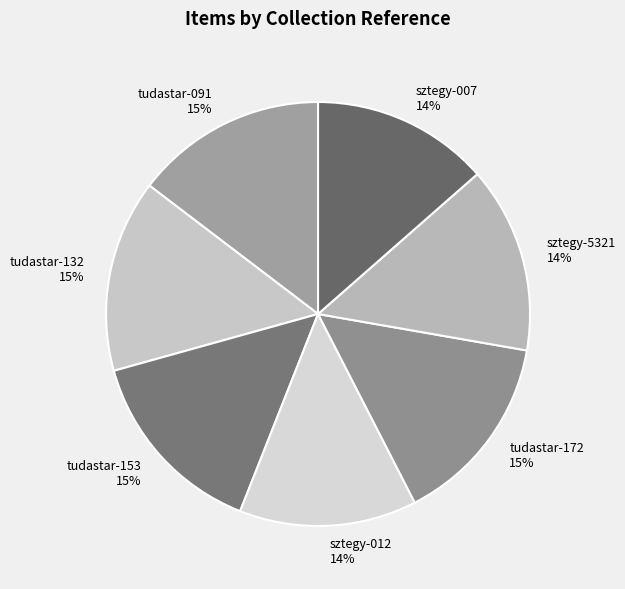

Does tudastar-153 represent more than half of the total?

No